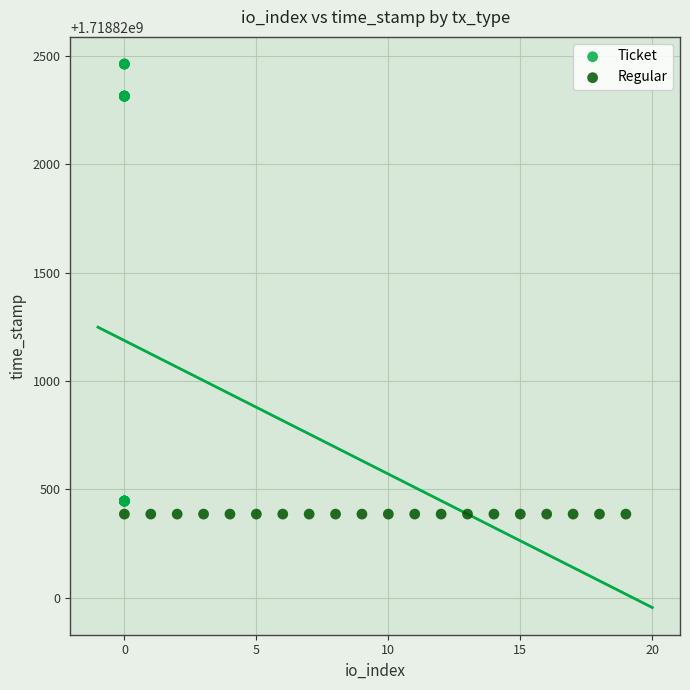

Which series reaches the maximum Y coordinate?

Ticket